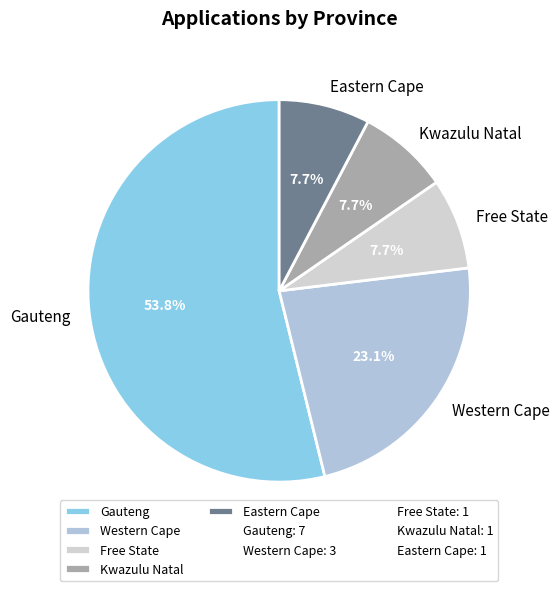

How many segments does this pie chart have?

5